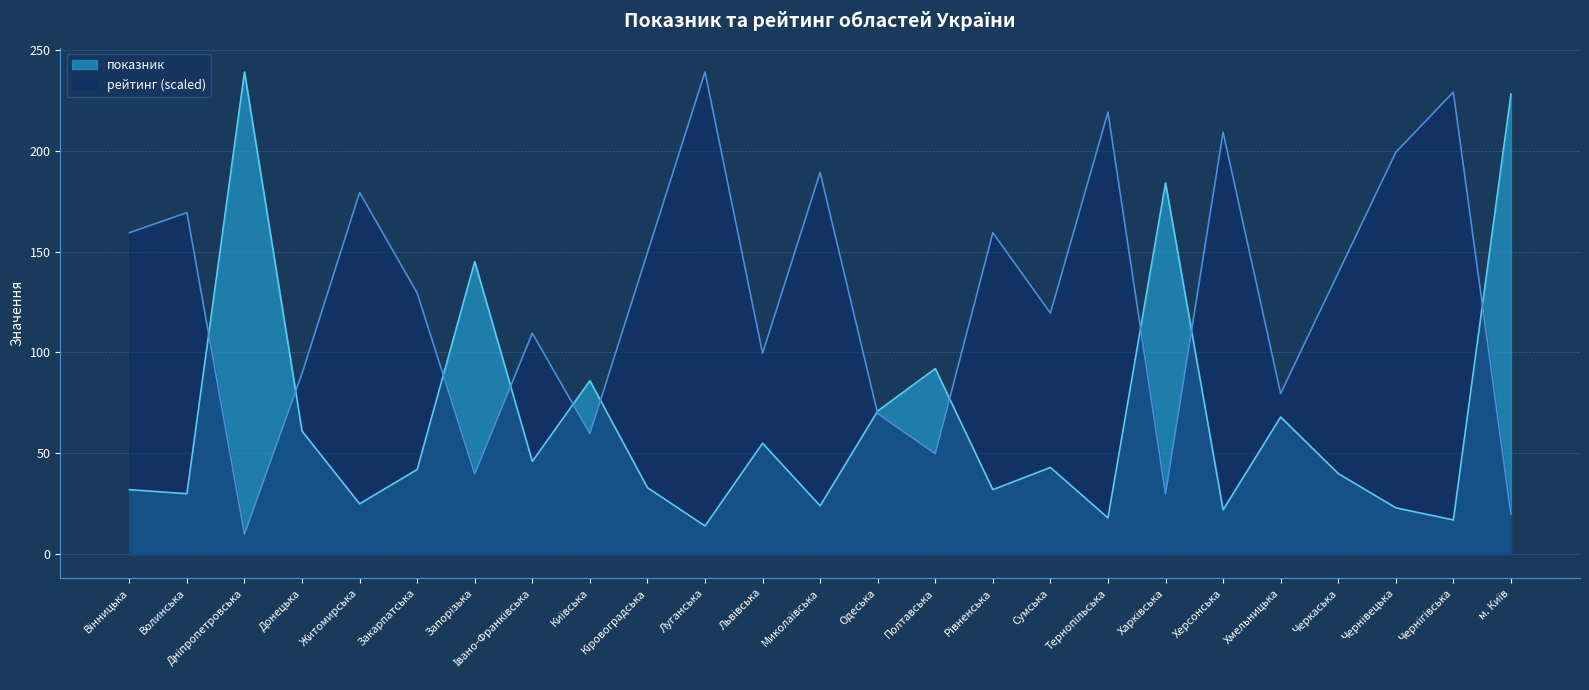

What is the total value across all series at Сумська?

162.5